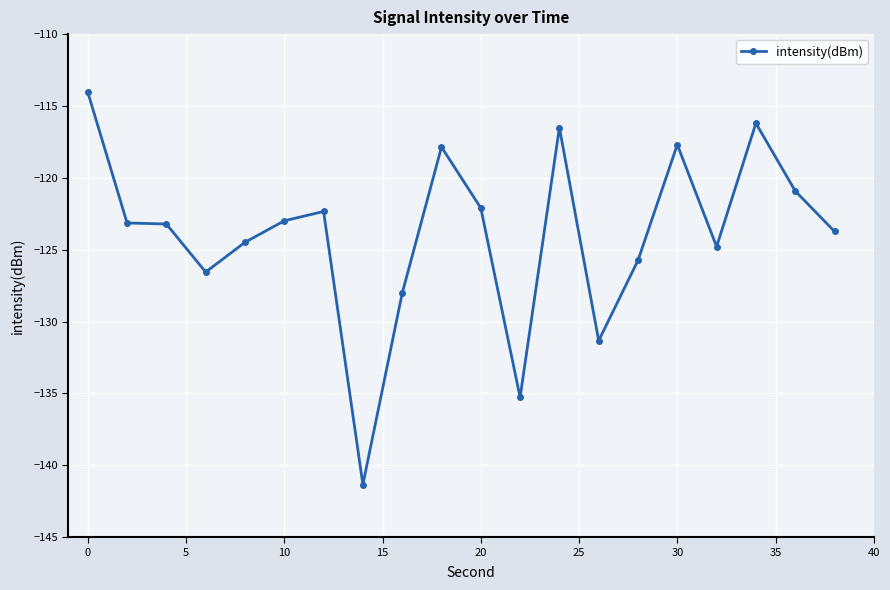

How many data points does each series have?

20